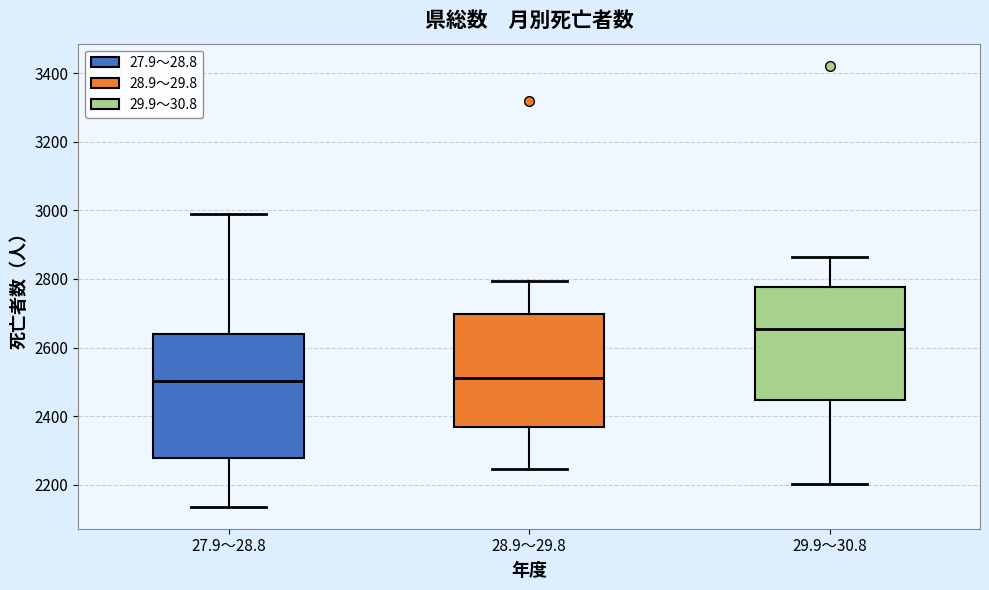

Reading left to right, read every box against the y-axis: the position of its median line, the range the box covers, and the ends of its whiskers. The values are not printed on the chart, so give them approximately, as read against the axis.

27.9～28.8: median 2500, box 2280 to 2640, whiskers 2140 to 2980
28.9～29.8: median 2520, box 2360 to 2700, whiskers 2240 to 2800
29.9～30.8: median 2660, box 2440 to 2780, whiskers 2200 to 2860